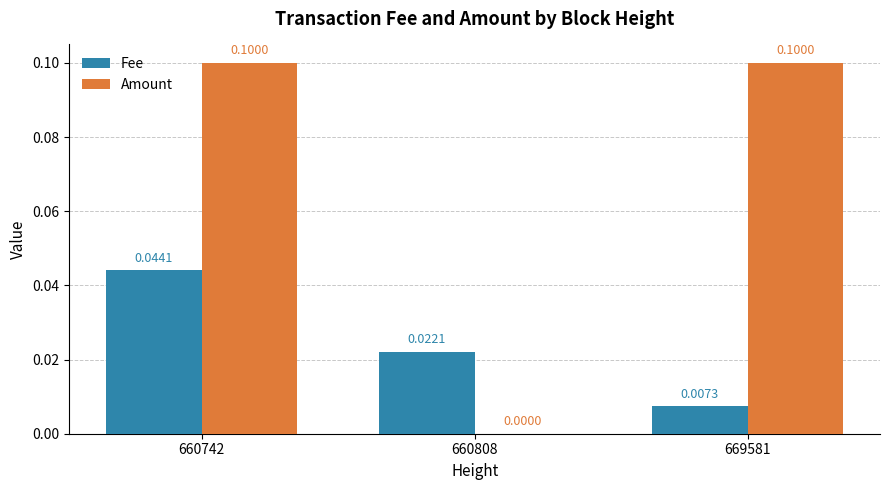

Count the number of categories in the chart.

3